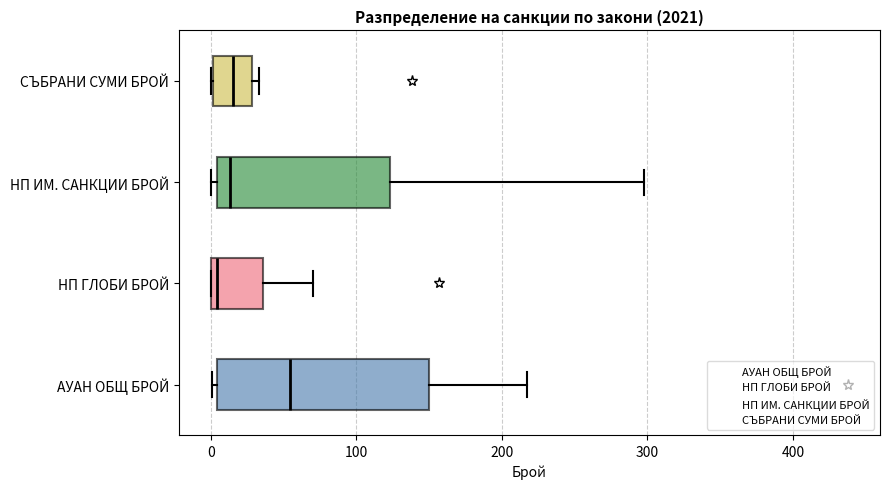

Comparing the boxes themselves (not the whiskers), which one is the widest?

АУАН ОБЩ БРОЙ